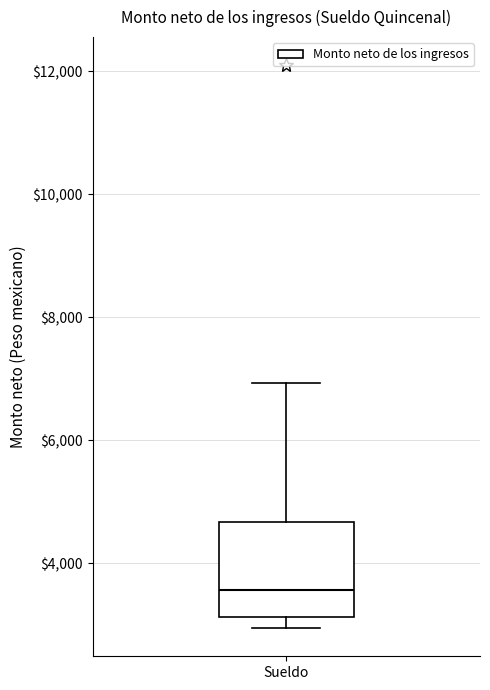

Transcribe this box plot: give where the median line is, the range the box spans, and where the two whiskers end, as read against the y-axis. The values are not printed on the chart, so give them approximately, as read against the axis.

median 3600, box 3200 to 4600, whiskers 3000 to 7000